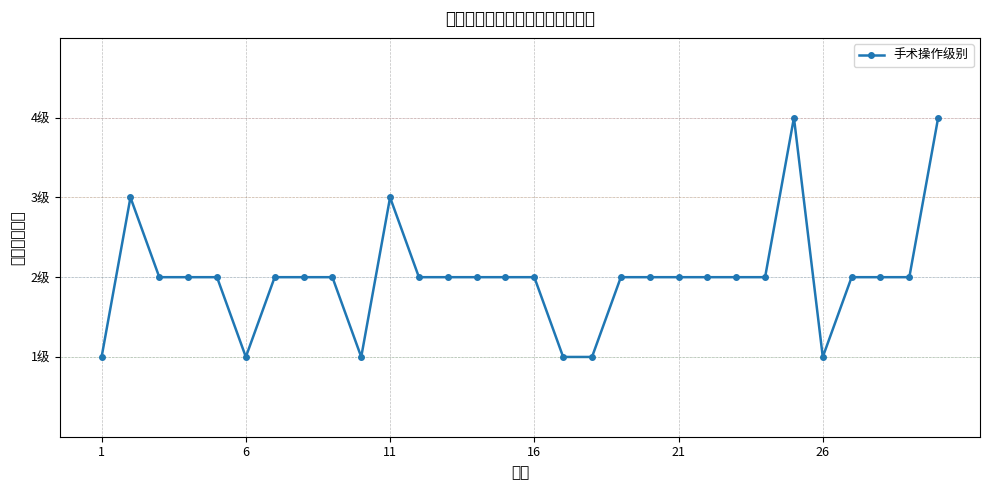

Reading left to right, list all the values displayed in this chart.

1	3	2	2	2	1	2	2	2	1	3	2	2	2	2	2	1	1	2	2	2	2	2	2	4	1	2	2	2	4